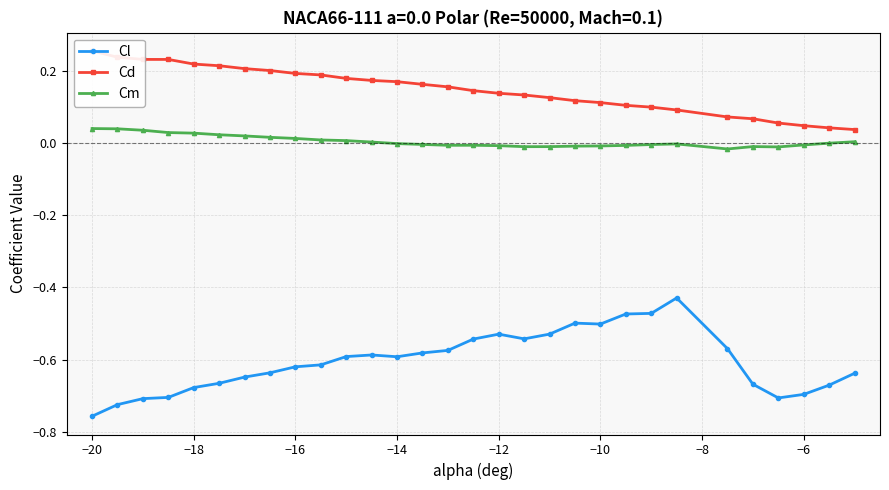

The value of Cm at −10 is -0.0. True or false?

True